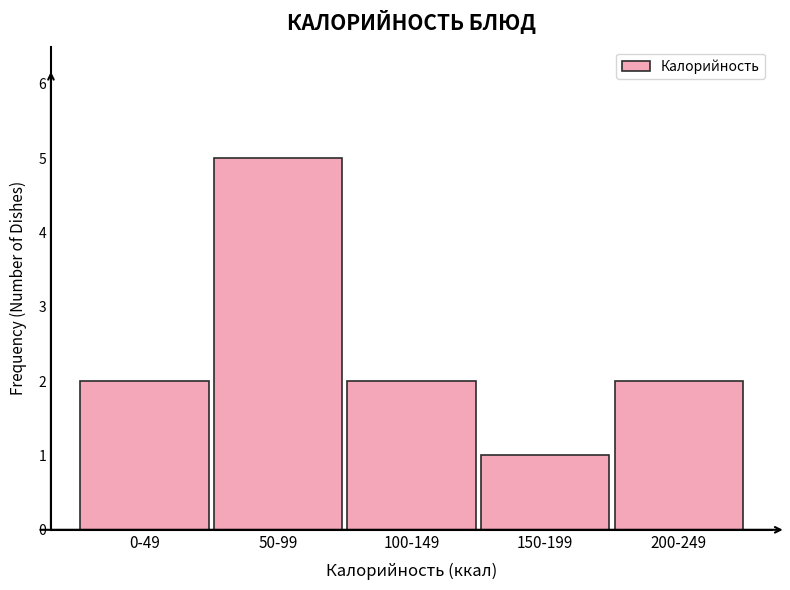

Reading left to right, extract all data points from this chart.

2	5	2	1	2